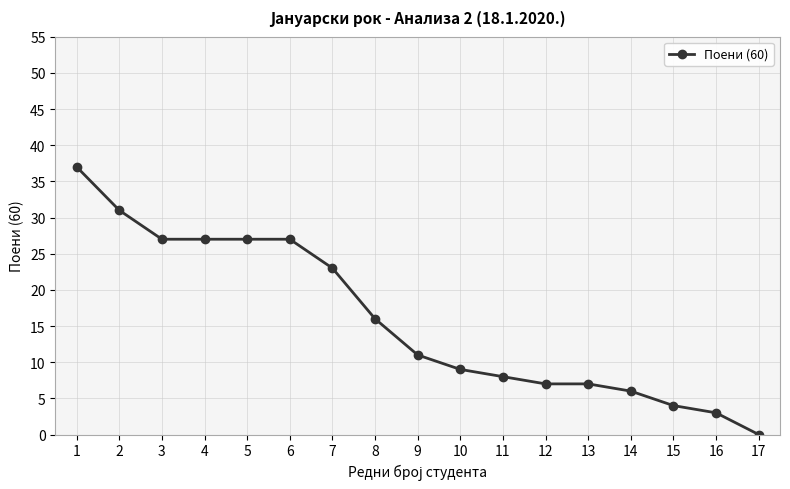

What is the ratio of the value at 3 to the value at 16?

9.0